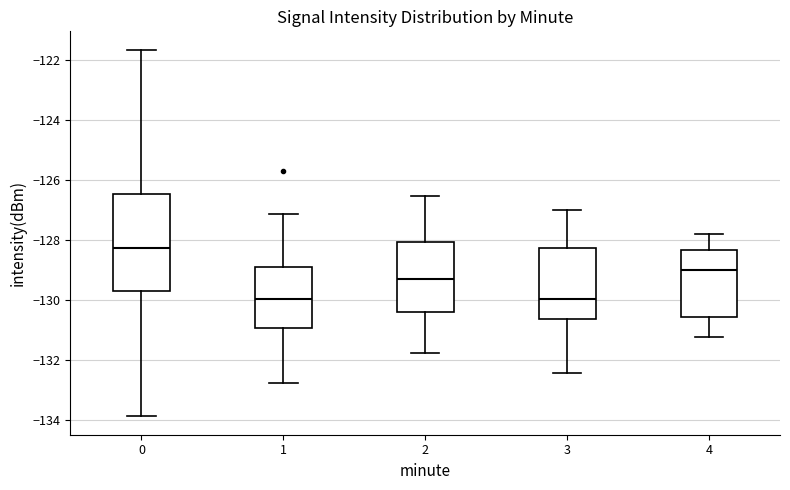

Comparing the boxes themselves (not the whiskers), which one is the tallest?

0